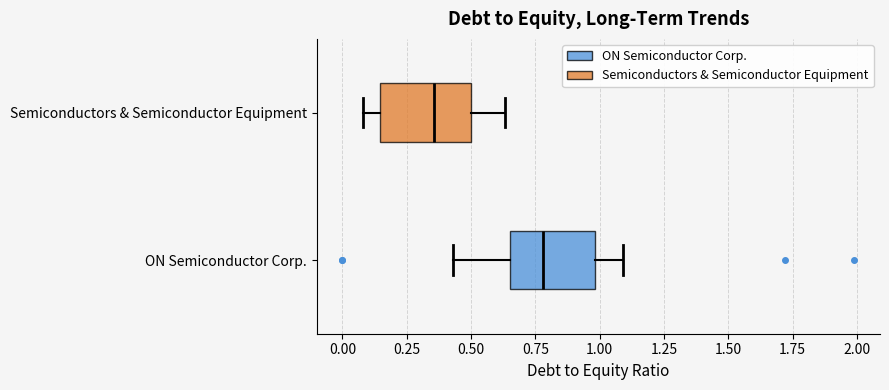

Reading bottom to top, transcribe this box plot: for each box, give where its median line is, the range the box spans, and where its two whiskers end, as read against the x-axis. The values are not printed on the chart, so give them approximately, as read against the axis.

ON Semiconductor Corp.: median 0.80, box 0.65 to 1.00, whiskers 0.45 to 1.10
Semiconductors & Semiconductor Equipment: median 0.35, box 0.15 to 0.50, whiskers 0.10 to 0.65